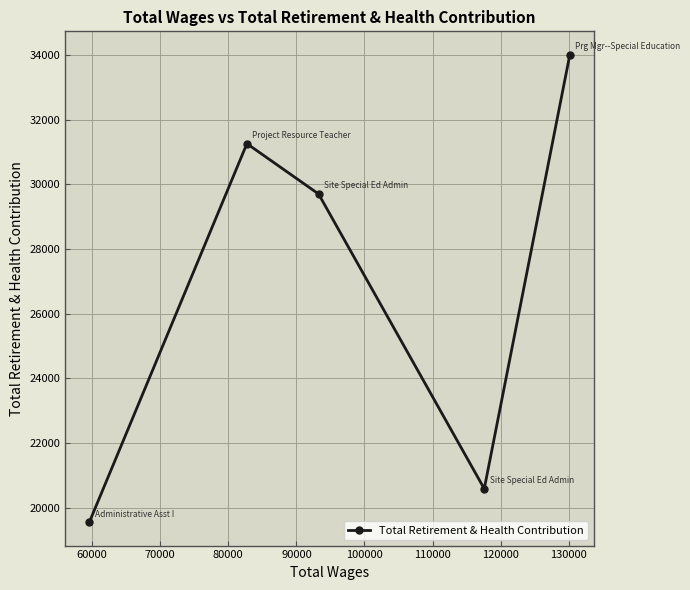

What is the value of the 1st point from the left?

19554